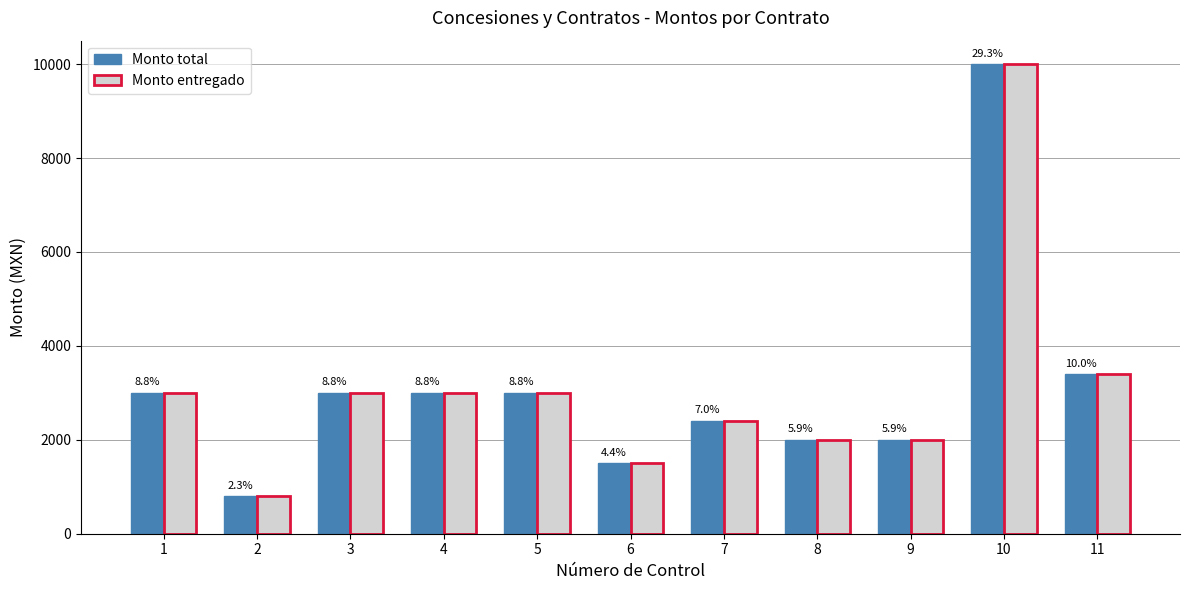

Rank the series at 6 from lowest to highest value.

Monto total, Monto entregado